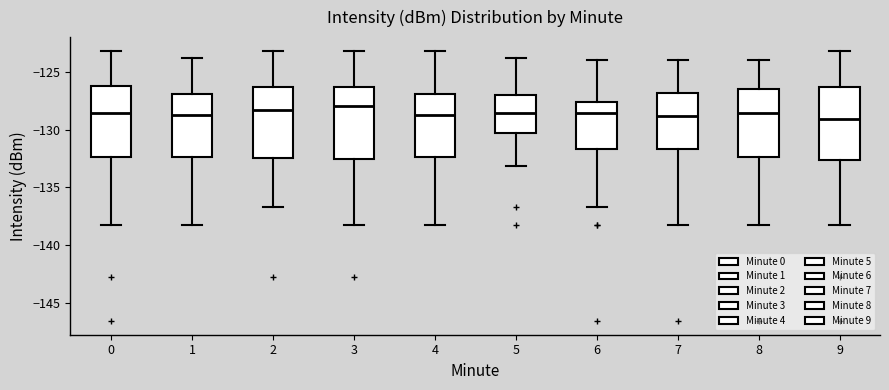

Reading left to right, read every box against the y-axis: the position of its median line, the range the box covers, and the ends of its whiskers. The values are not printed on the chart, so give them approximately, as read against the axis.

0: median -128.5, box -132.5 to -126.0, whiskers -138.5 to -123.0
1: median -128.5, box -132.5 to -127.0, whiskers -138.5 to -124.0
2: median -128.5, box -132.5 to -126.5, whiskers -136.5 to -123.0
3: median -128.0, box -132.5 to -126.5, whiskers -138.5 to -123.0
4: median -128.5, box -132.5 to -127.0, whiskers -138.5 to -123.0
5: median -128.5, box -130.5 to -127.0, whiskers -133.0 to -124.0
6: median -128.5, box -131.5 to -127.5, whiskers -136.5 to -124.0
7: median -129.0, box -131.5 to -127.0, whiskers -138.5 to -124.0
8: median -128.5, box -132.5 to -126.5, whiskers -138.5 to -124.0
9: median -129.0, box -132.5 to -126.5, whiskers -138.5 to -123.0